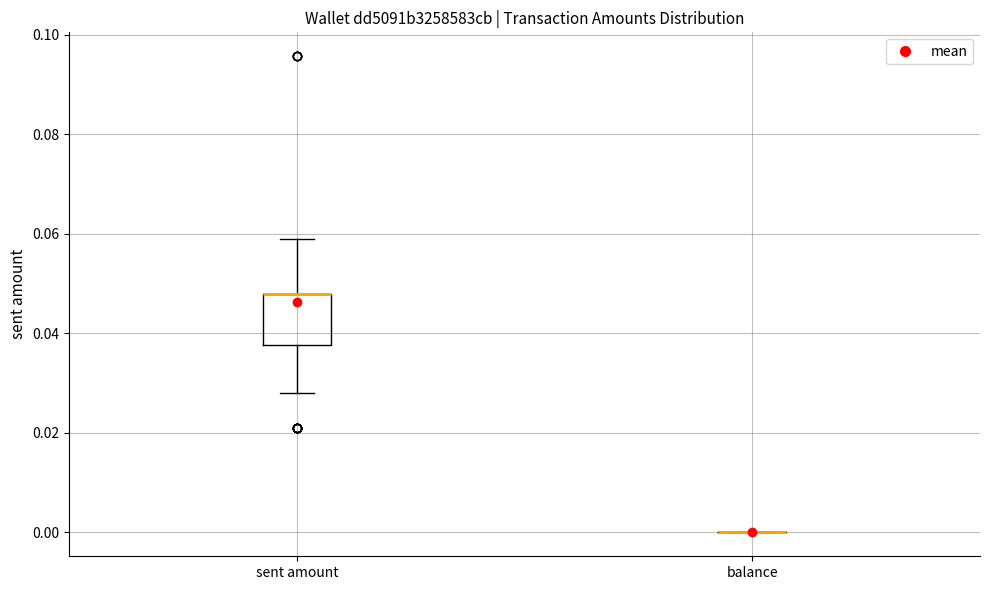

Reading left to right, transcribe this box plot: for each box, give where its median line is, the range the box spans, and where its two whiskers end, as read against the y-axis. The values are not printed on the chart, so give them approximately, as read against the axis.

sent amount: median 0.048 (drawn on the box's upper edge), box 0.038 to 0.048, whiskers 0.028 to 0.058
balance: box collapsed to a line at 0.000, whiskers 0.000 to 0.000